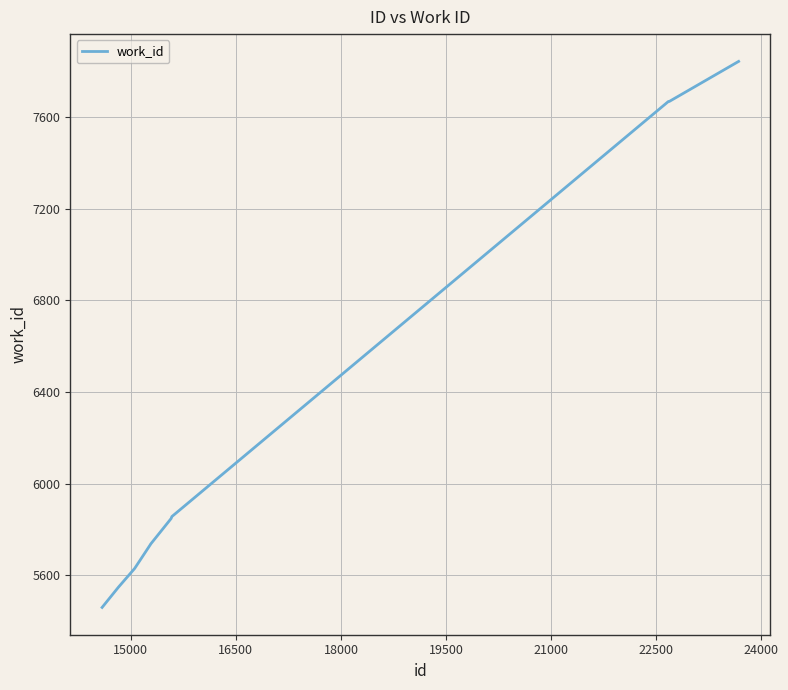

What is the difference between the maximum and minimum values?

2385